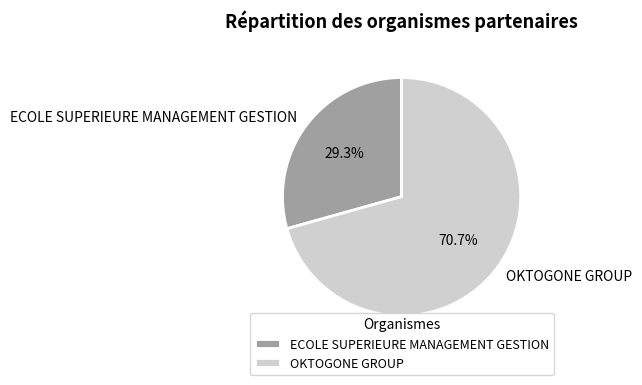

To the nearest percent, what is the average slice percentage?

50%